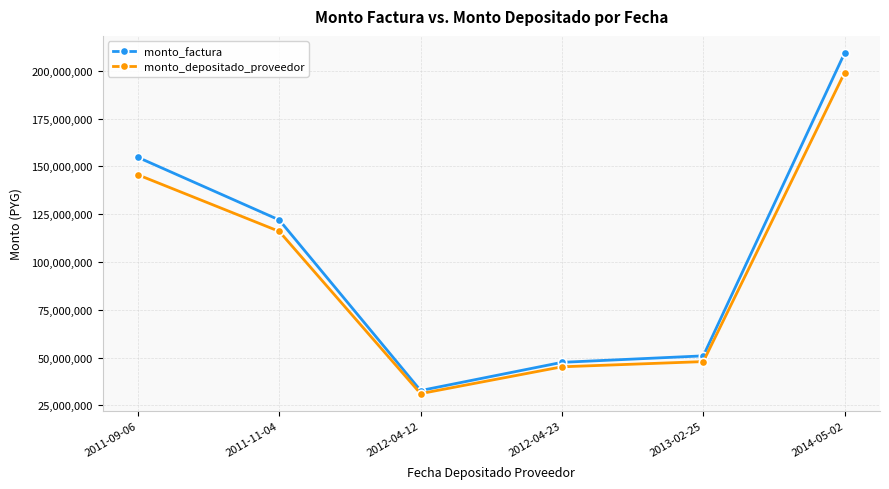

What is the label of the 1st point from the right?

2014-05-02